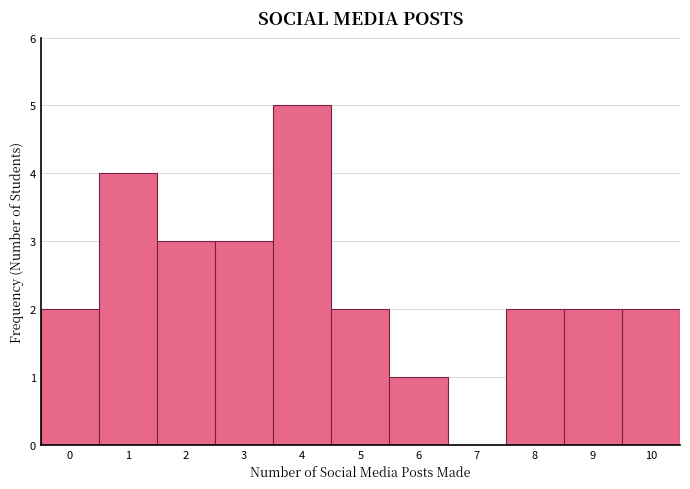

Reading left to right, list every bar in this chart as the range it spans on the x-axis followed by its height. The values are not printed on the chart, so give them approximately, as read against the axis.

-0.5 to 0.5: 2
0.5 to 1.5: 4
1.5 to 2.5: 3
2.5 to 3.5: 3
3.5 to 4.5: 5
4.5 to 5.5: 2
5.5 to 6.5: 1
6.5 to 7.5: 0
7.5 to 8.5: 2
8.5 to 9.5: 2
9.5 to 10.5: 2